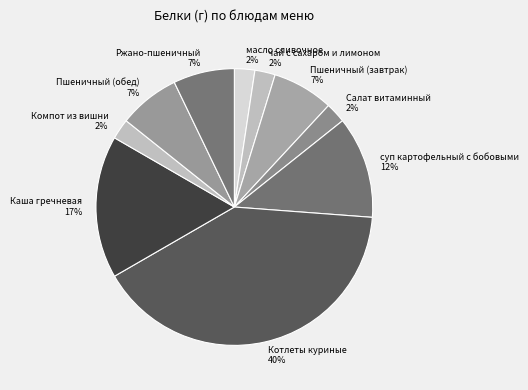

True or false: чай с сахаром и лимоном 2% accounts for 9% of the total.

False